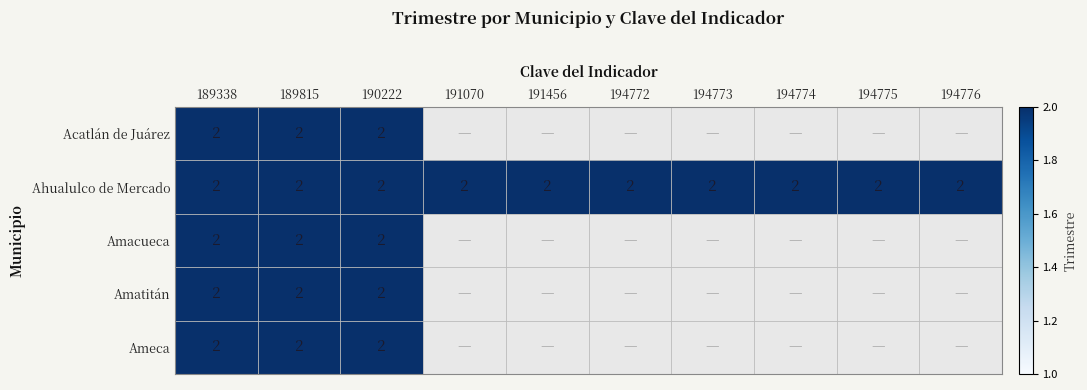

At which category does the chart reach its minimum across all series?

191070